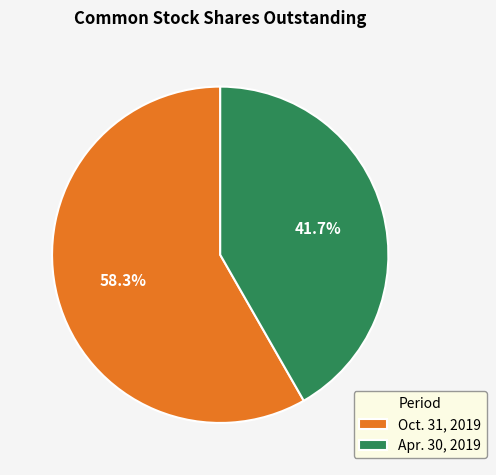

Combined, do Apr. 30, 2019 and Oct. 31, 2019 account for over 50%?

Yes